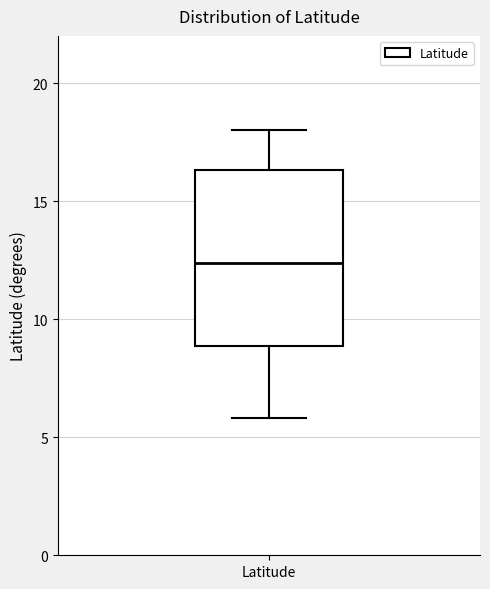

Read this box plot against the y-axis: the position of the median line, the range covered by the box, and the ends of both whiskers. The values are not printed on the chart, so give them approximately, as read against the axis.

median 12.5, box 9.0 to 16.5, whiskers 6.0 to 18.0